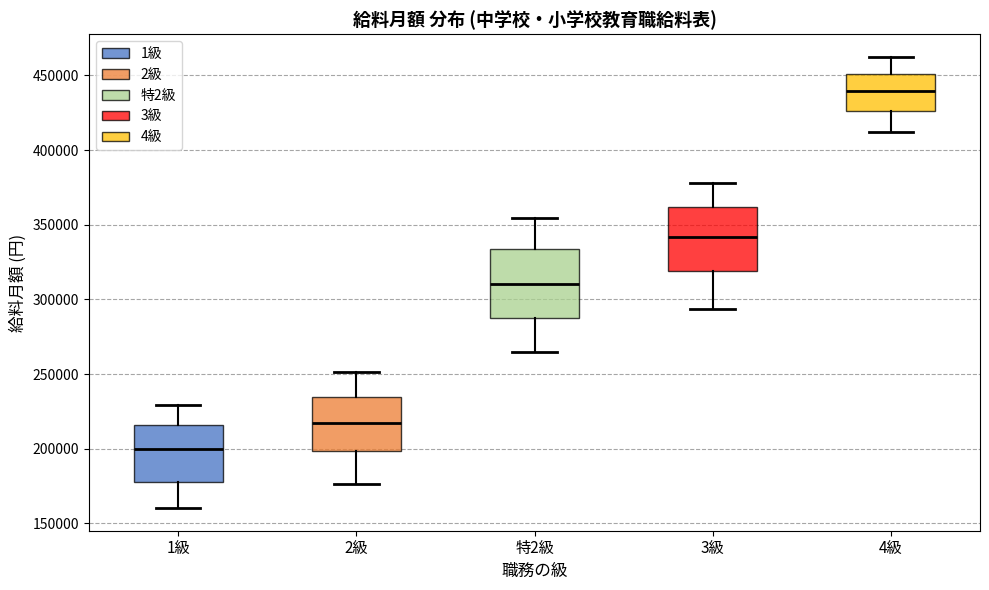

Reading left to right, read every box against the y-axis: the position of its median line, the range the box covers, and the ends of its whiskers. The values are not printed on the chart, so give them approximately, as read against the axis.

1級: median 200000, box 175000 to 215000, whiskers 160000 to 230000
2級: median 215000, box 200000 to 235000, whiskers 175000 to 250000
特2級: median 310000, box 285000 to 335000, whiskers 265000 to 355000
3級: median 340000, box 320000 to 360000, whiskers 295000 to 380000
4級: median 440000, box 425000 to 450000, whiskers 410000 to 465000